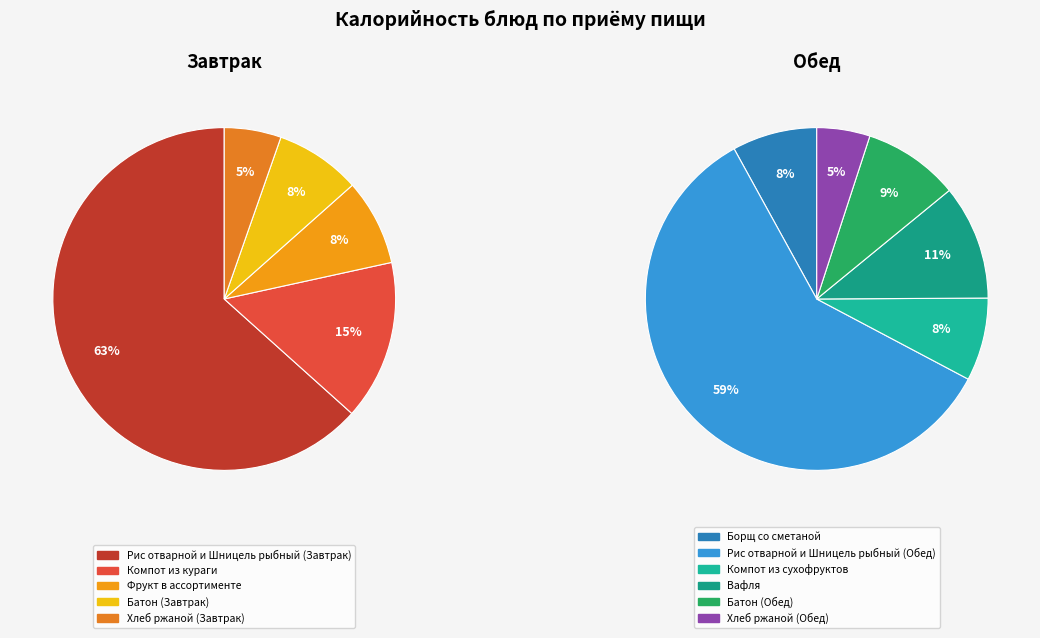

What is the largest slice in the pie chart?

Рис отварной и Шницель рыбный (Завтрак)